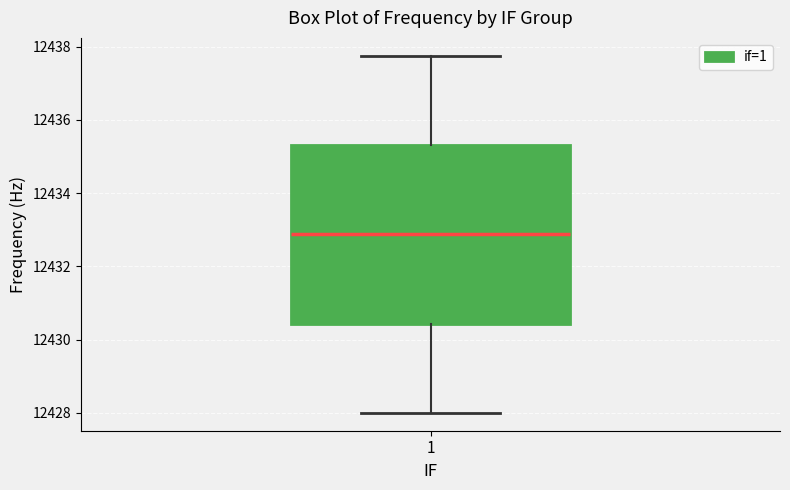

Where is the lower edge of the box at x = 1 on the y-axis? The values are not printed on the chart, so give them approximately, as read against the axis.

12430.4